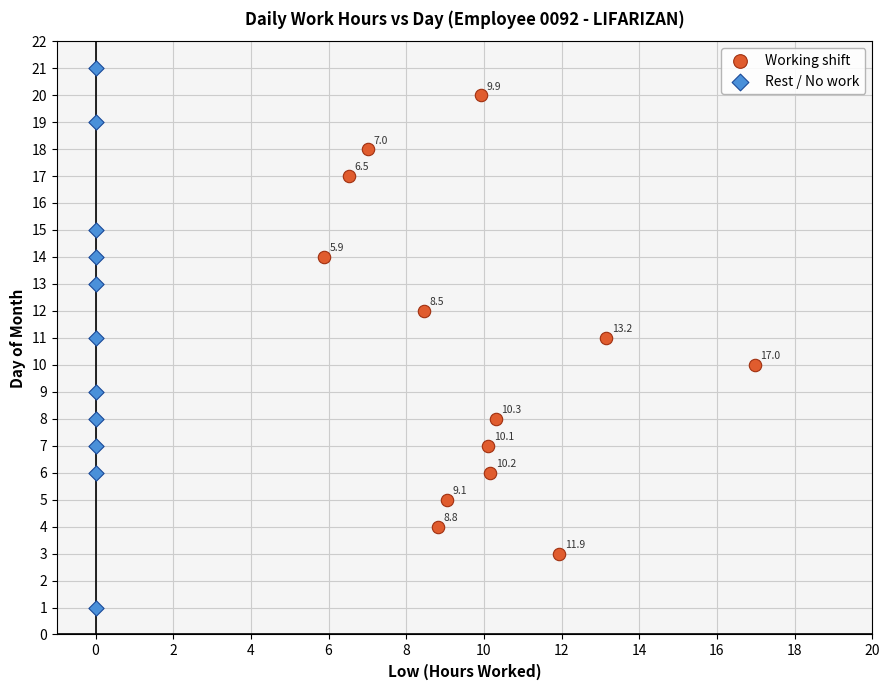

Which series contains the highest Y value?

Rest / No work